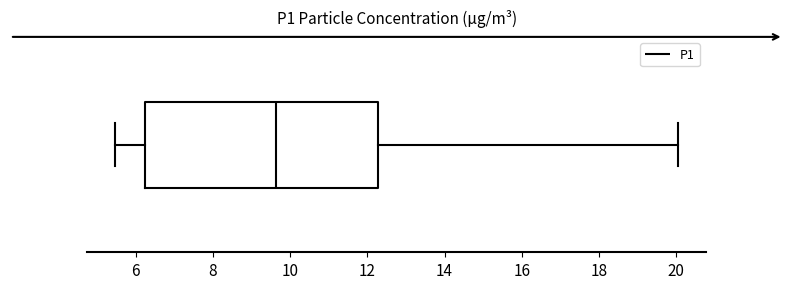

Transcribe this box plot: give where the median line is, the range the box spans, and where the two whiskers end, as read against the x-axis. The values are not printed on the chart, so give them approximately, as read against the axis.

median 9.6, box 6.2 to 12.2, whiskers 5.4 to 20.0